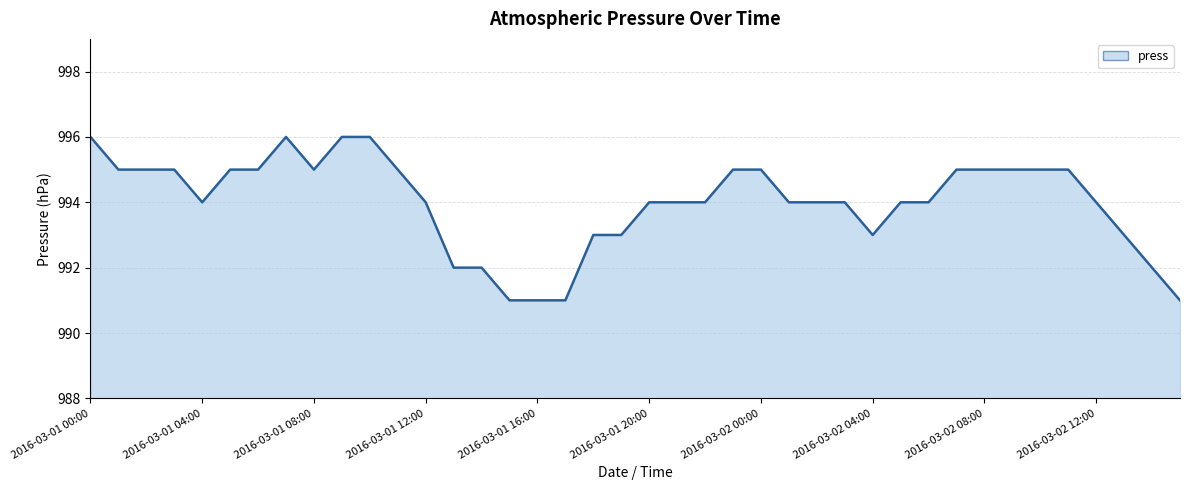

What is the maximum value shown in the chart?

996